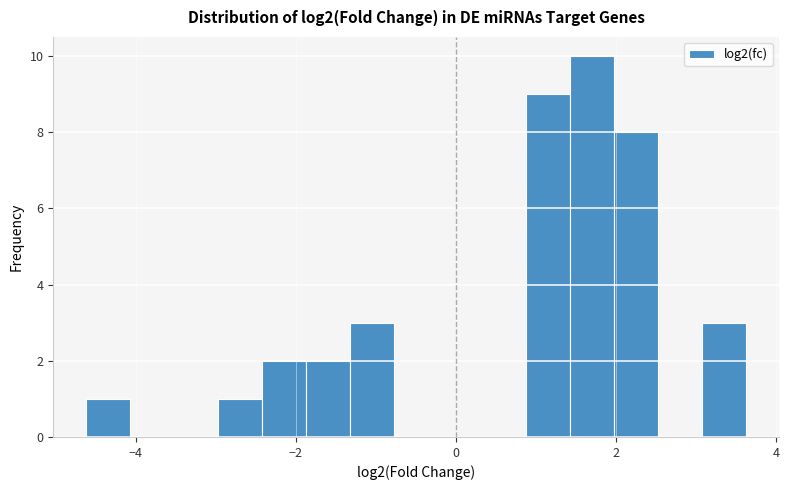

Read against the x-axis, roughly where is the centre of the tallest bar?

1.6